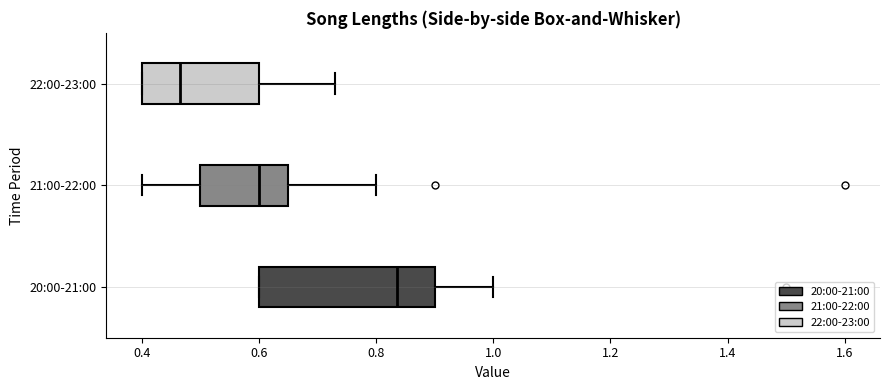

Reading bottom to top, transcribe this box plot: for each box, give where its median line is, the range the box spans, and where its two whiskers end, as read against the x-axis. The values are not printed on the chart, so give them approximately, as read against the axis.

20:00-21:00: median 0.84, box 0.60 to 0.90, whiskers 0.60 to 1.00
21:00-22:00: median 0.60, box 0.50 to 0.66, whiskers 0.40 to 0.80
22:00-23:00: median 0.46, box 0.40 to 0.60, whiskers 0.40 to 0.74